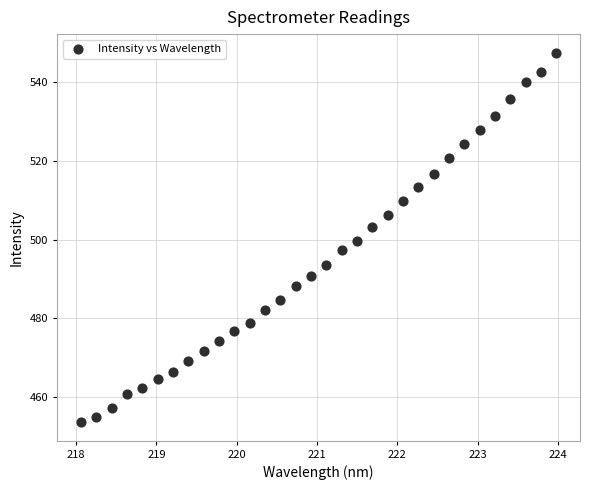

What is the range of Y values (max minus min)?

94.1